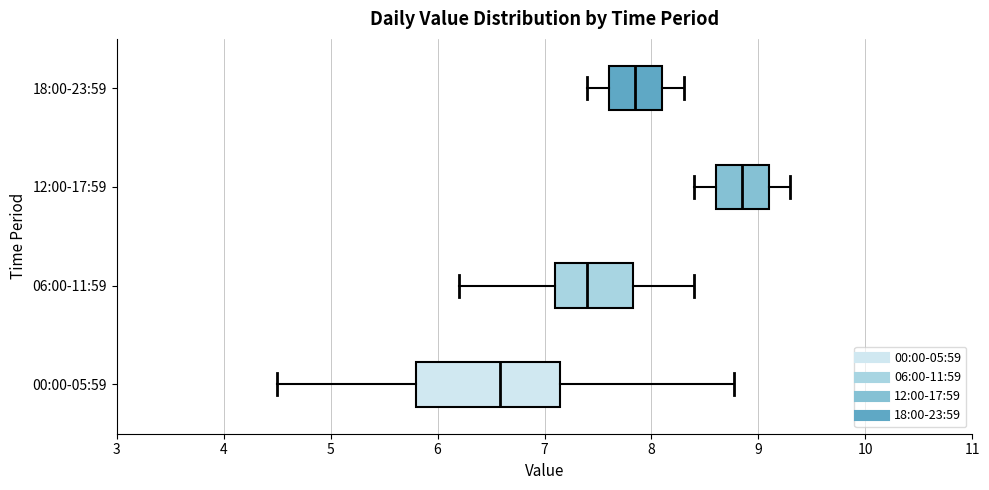

Reading bottom to top, read every box against the x-axis: the position of its median line, the range the box covers, and the ends of its whiskers. The values are not printed on the chart, so give them approximately, as read against the axis.

00:00-05:59: median 6.6, box 5.8 to 7.1, whiskers 4.5 to 8.8
06:00-11:59: median 7.4, box 7.1 to 7.8, whiskers 6.2 to 8.4
12:00-17:59: median 8.9, box 8.6 to 9.1, whiskers 8.4 to 9.3
18:00-23:59: median 7.9, box 7.6 to 8.1, whiskers 7.4 to 8.3